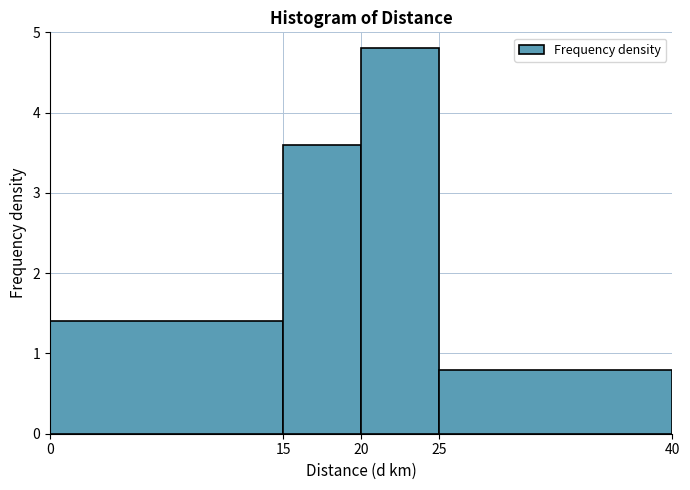

How tall is the bar that spans 20 to 25 on the x-axis? The values are not printed on the chart, so give them approximately, as read against the axis.

4.8